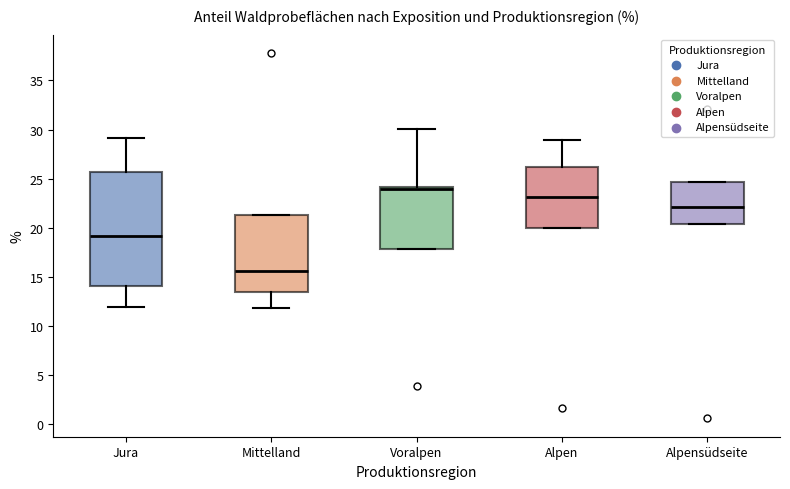

Where does the median line of the box for Mittelland sit on the y-axis? The values are not printed on the chart, so give them approximately, as read against the axis.

15.5